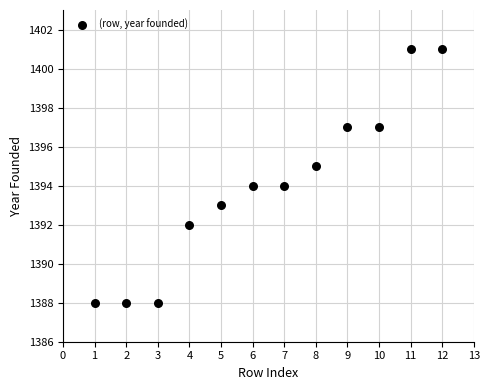

What is the average X value?

6